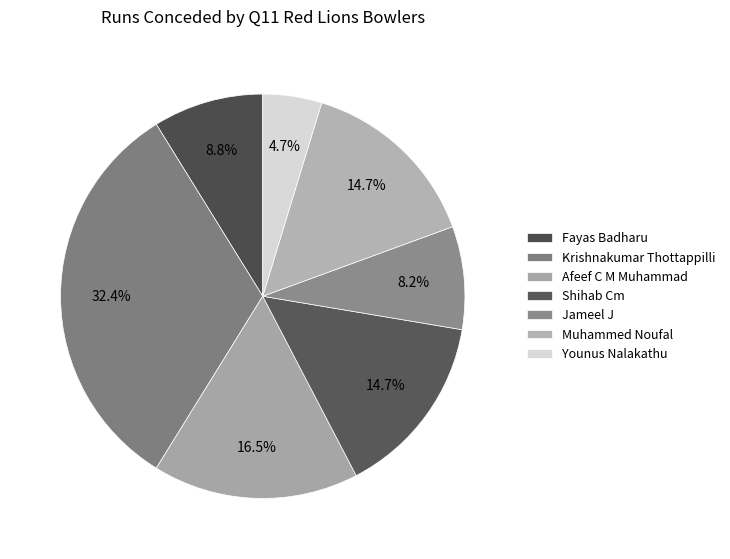

How many segments does this pie chart have?

7